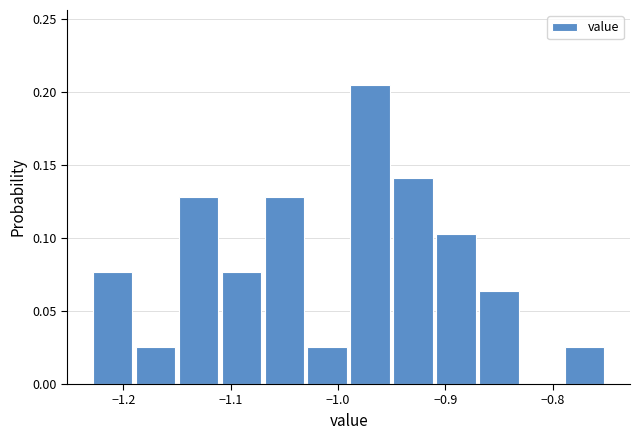

Over which range of the x-axis is the bar tallest?

-0.99 to -0.95